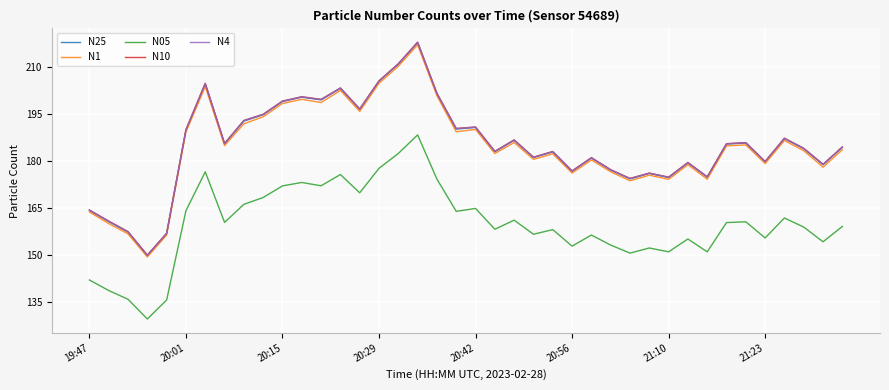

What is the sum of all N10 values?

7408.4